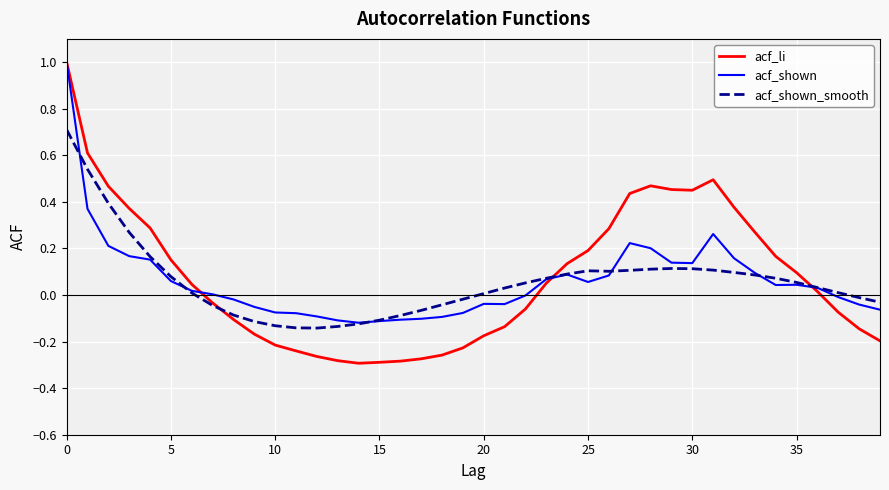

Which series has the largest total across all categories?

acf_li